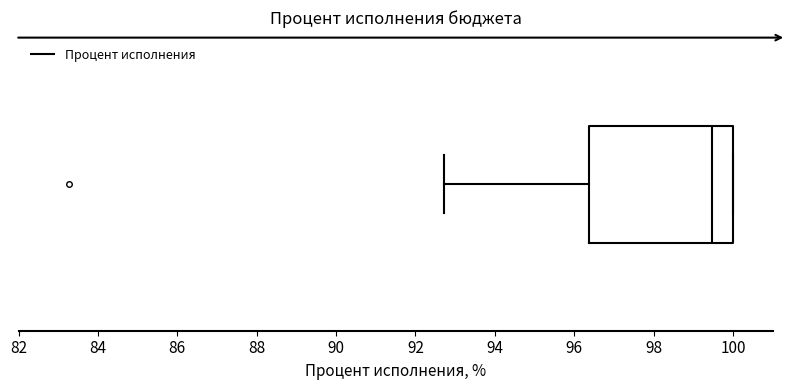

Transcribe this box plot: give where the median line is, the range the box spans, and where the two whiskers end, as read against the x-axis. The values are not printed on the chart, so give them approximately, as read against the axis.

median 99.4, box 96.4 to 100.0, whiskers 92.8 to 100.0